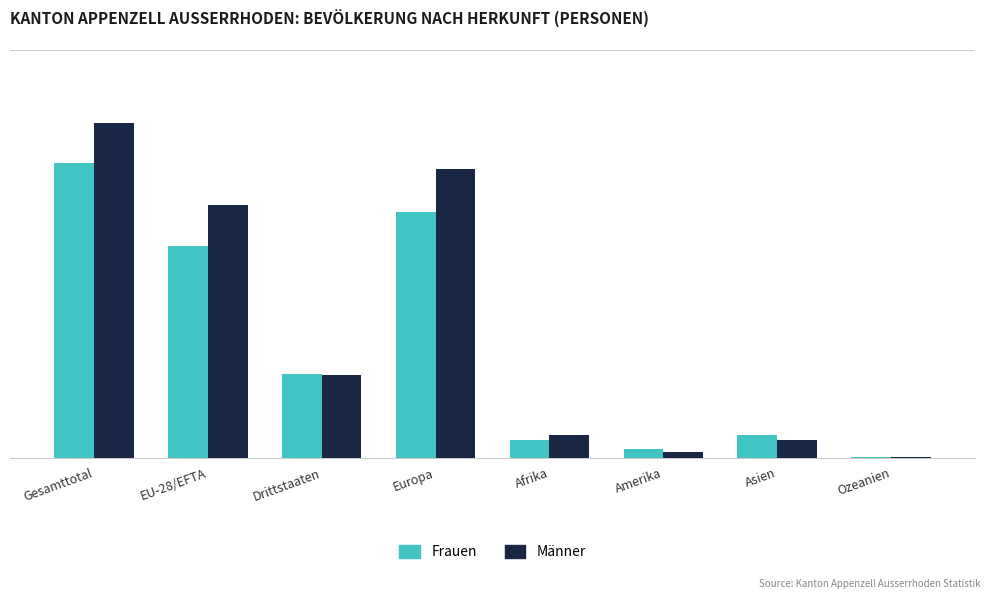

Between Europa and Gesamttotal, which is larger?

Gesamttotal